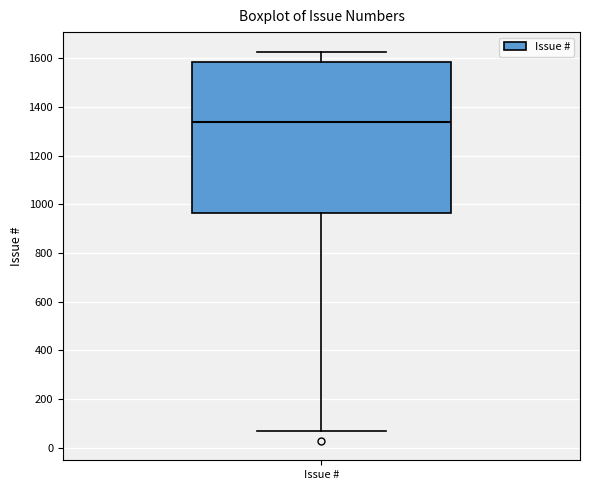

Transcribe this box plot: give where the median line is, the range the box spans, and where the two whiskers end, as read against the y-axis. The values are not printed on the chart, so give them approximately, as read against the axis.

median 1340, box 960 to 1580, whiskers 60 to 1620